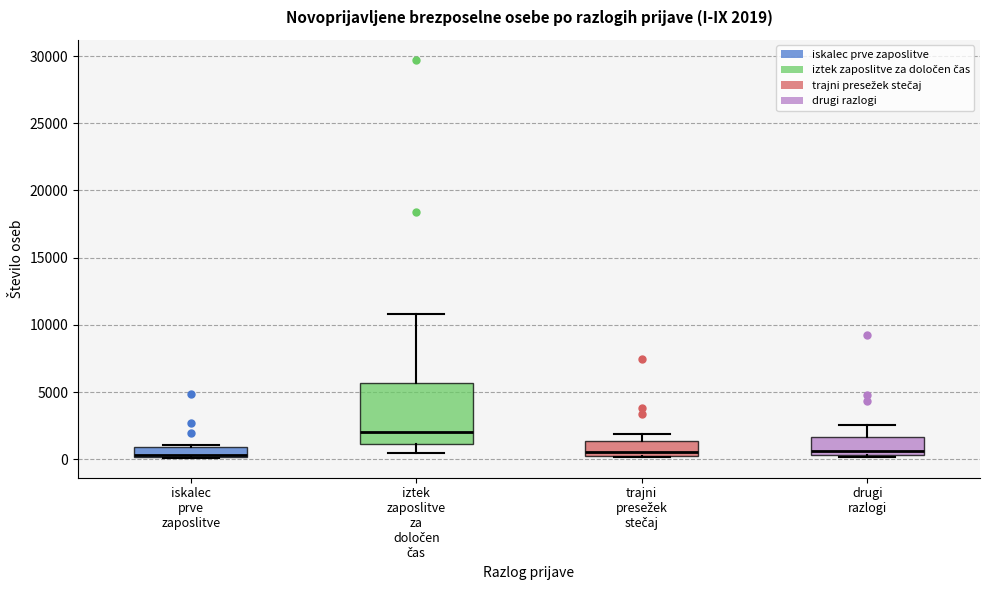

Comparing the boxes themselves (not the whiskers), which one is the tallest?

iztek zaposlitve za določen čas